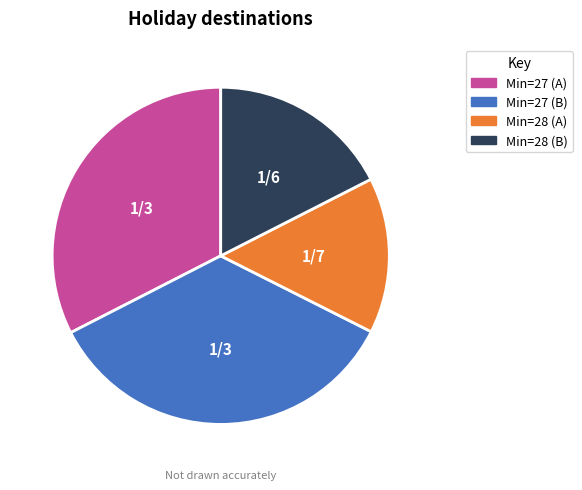

Is there a majority slice in this chart?

No